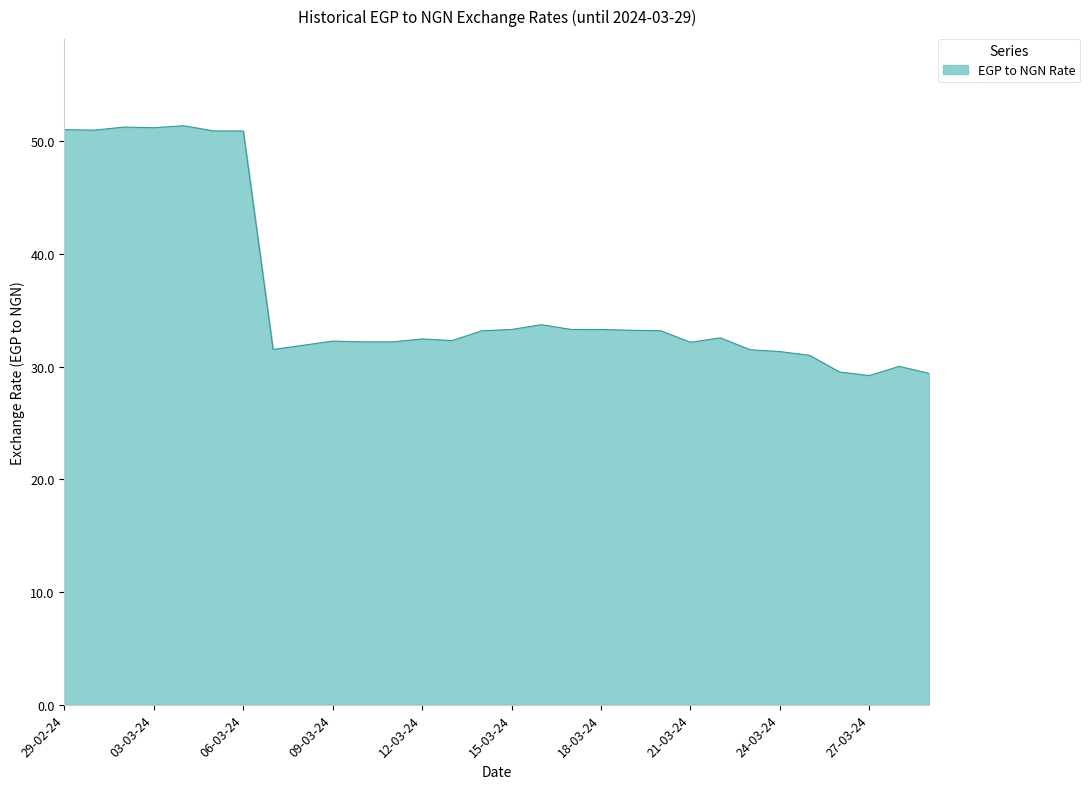

What is the maximum value shown in the chart?

51.4